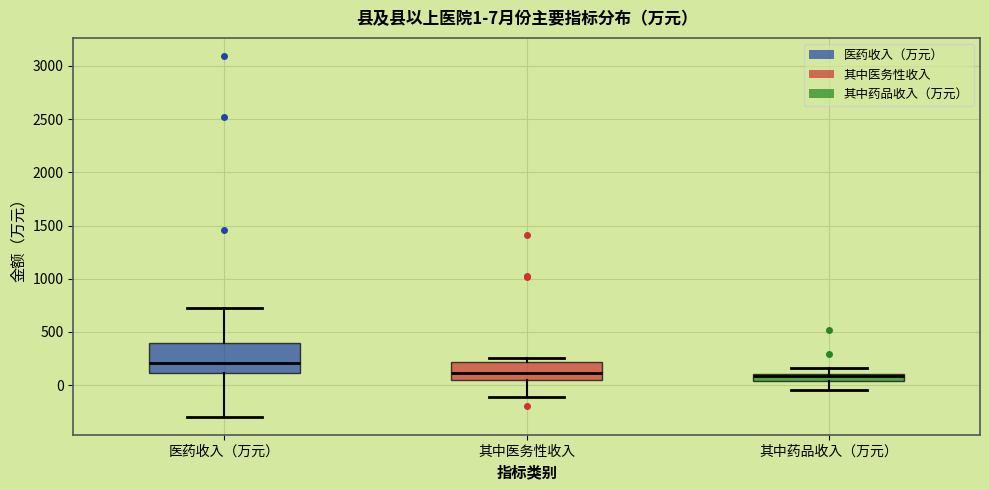

Which box's median line is the highest?

医药收入（万元）